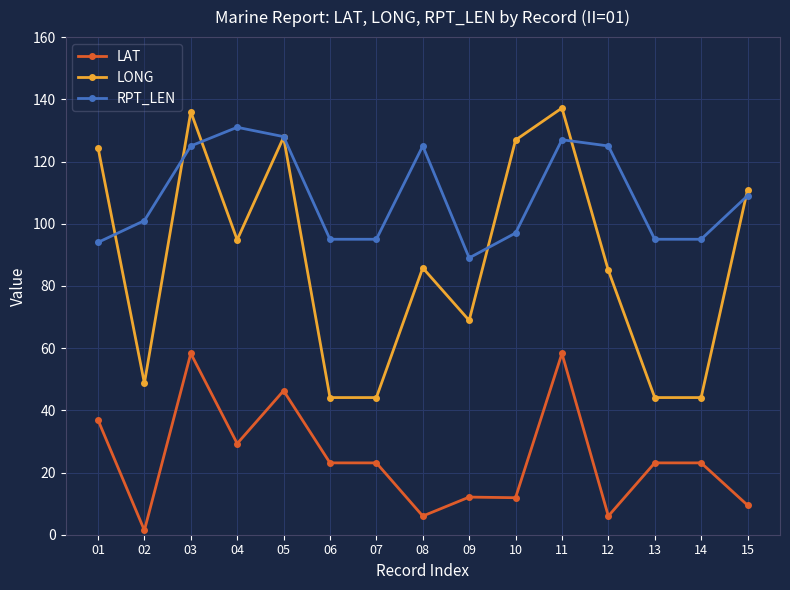

What is the highest value of the LAT series?

58.3